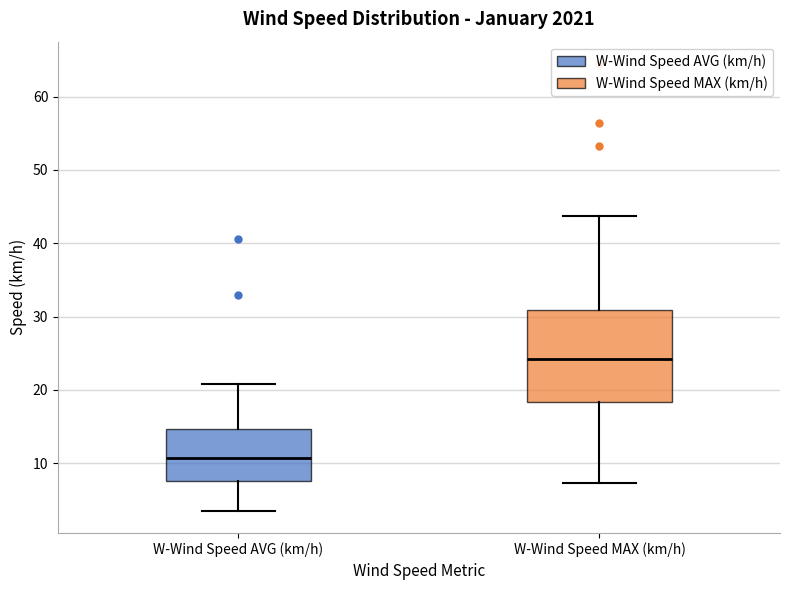

Reading left to right, transcribe this box plot: for each box, give where its median line is, the range the box spans, and where its two whiskers end, as read against the y-axis. The values are not printed on the chart, so give them approximately, as read against the axis.

W-Wind Speed AVG (km/h): median 11, box 8 to 15, whiskers 4 to 21
W-Wind Speed MAX (km/h): median 24, box 18 to 31, whiskers 7 to 44